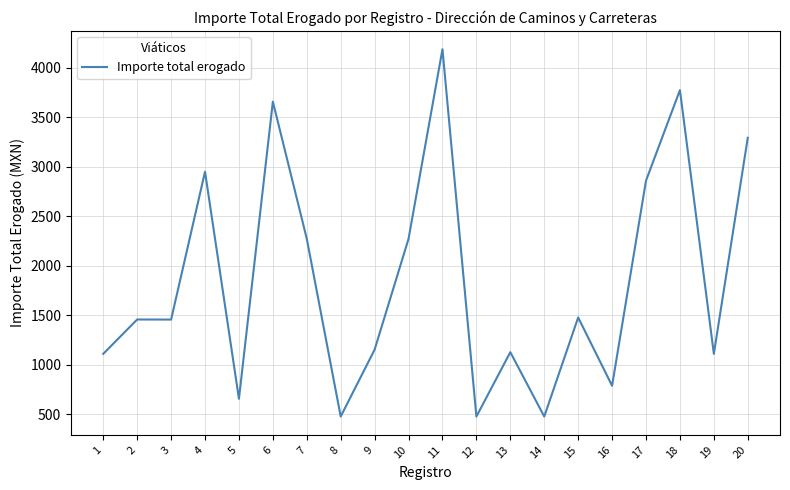

Is it true that the value at 7 is 1255.0?

False